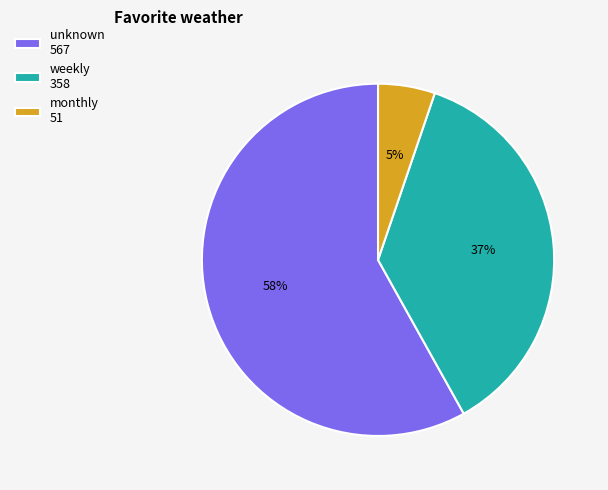

The unknown 567 slice represents 58% of the pie. True or false?

True